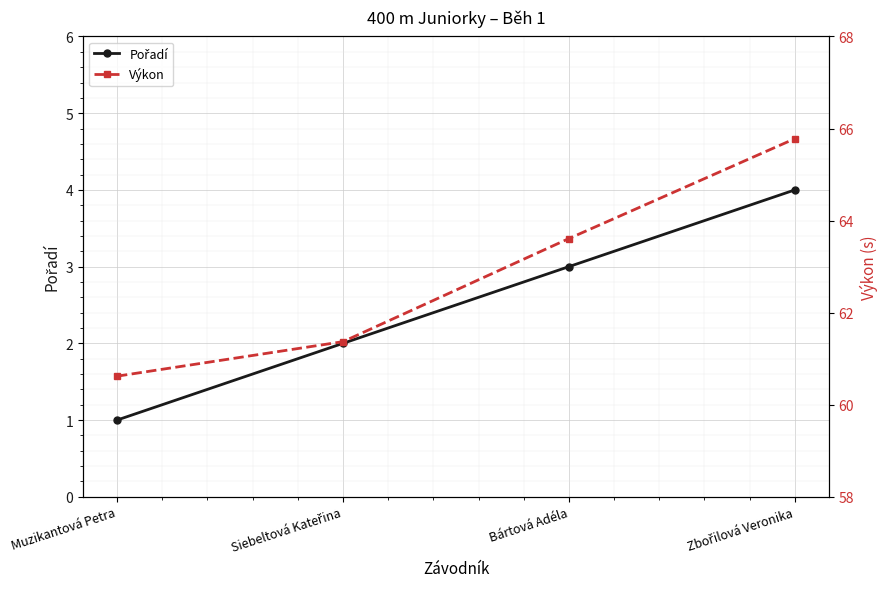

Reading right to left, transcribe all the data shown in this chart.

Pořadí: Zbořilová Veronika=4.0	Bártová Adéla=3.0	Siebeltová Kateřina=2.0	Muzikantová Petra=1.0
Výkon: Zbořilová Veronika=65.8	Bártová Adéla=63.6	Siebeltová Kateřina=61.4	Muzikantová Petra=60.6